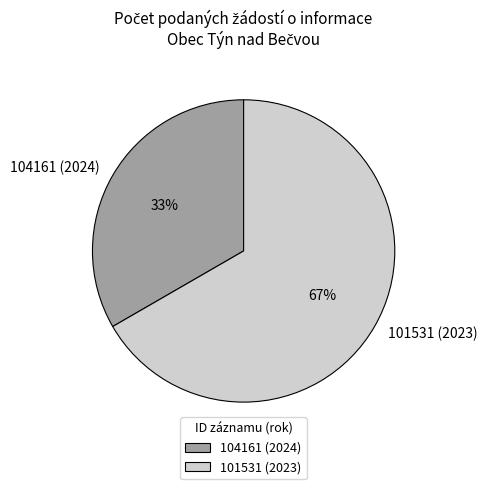

To the nearest percent, what percentage of the pie is 101531 (2023)?

67%